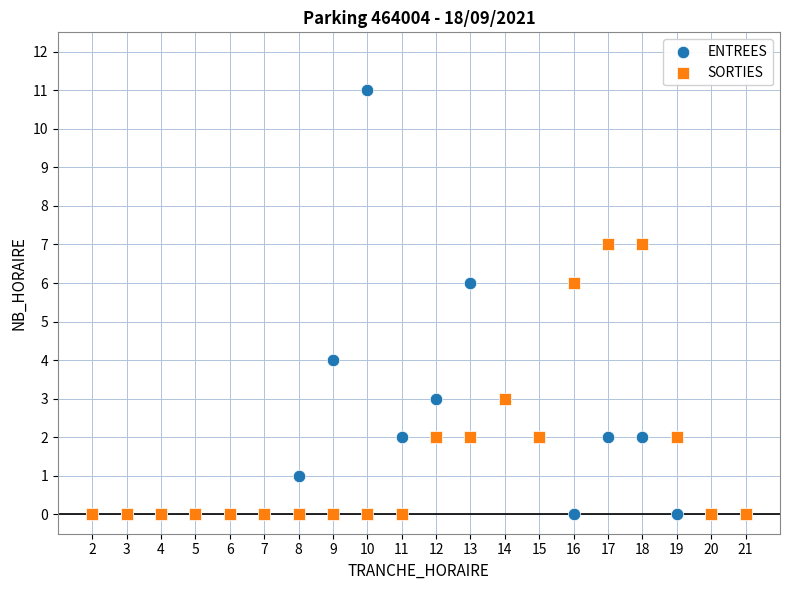

Which series contains the highest Y value?

ENTREES